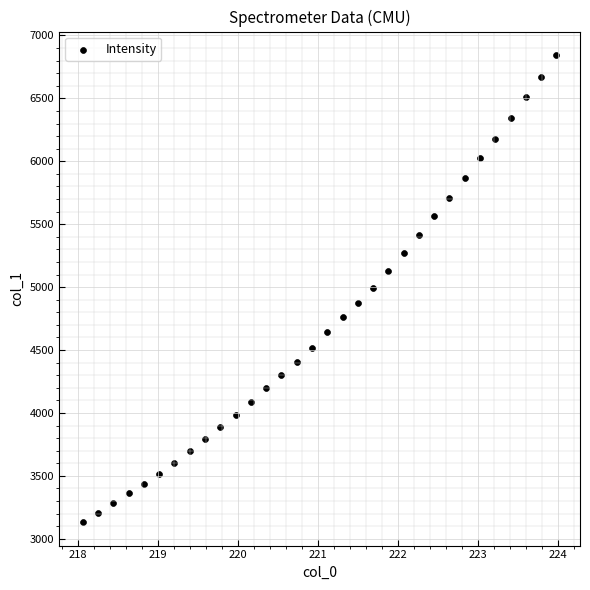

What is the range of X values (max minus min)?

5.9